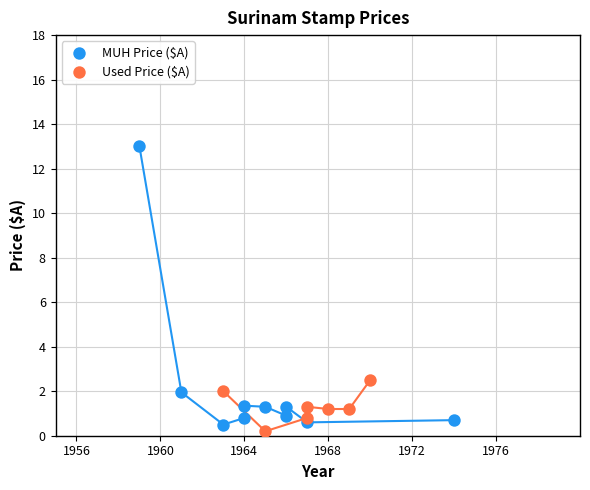

Which series has the largest Y range (max minus min)?

MUH Price ($A)